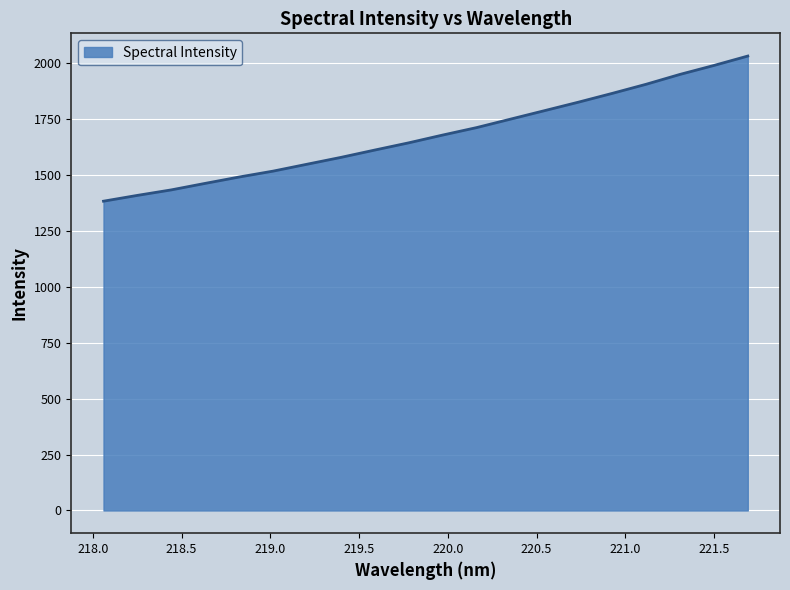

True or false: there are more than 2 points higher than both neighbors.

False